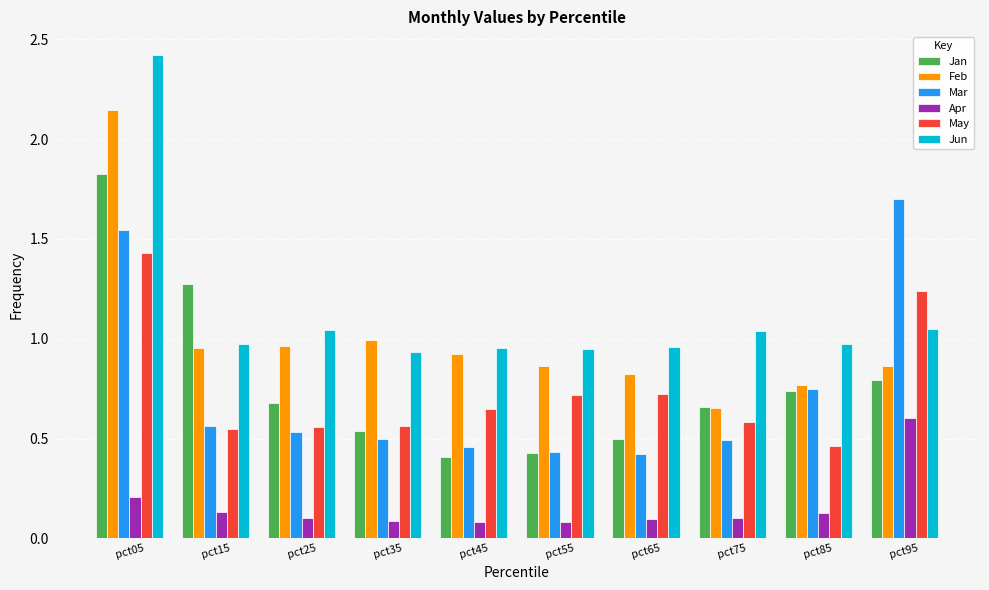

How many series are shown in this chart?

6